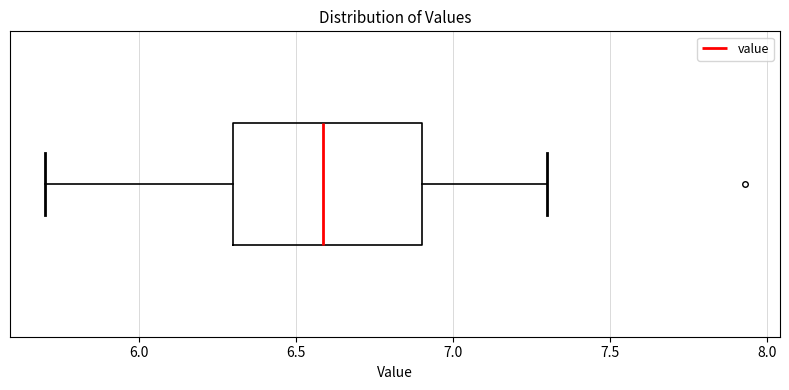

Read this box plot against the x-axis: the position of the median line, the range covered by the box, and the ends of both whiskers. The values are not printed on the chart, so give them approximately, as read against the axis.

median 6.6, box 6.3 to 6.9, whiskers 5.7 to 7.3